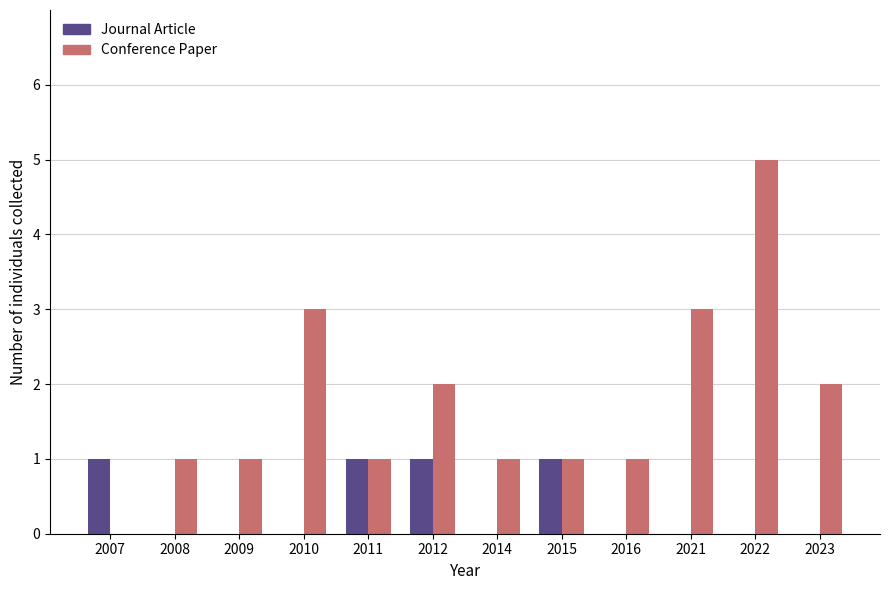

How many groups of bars are there?

12